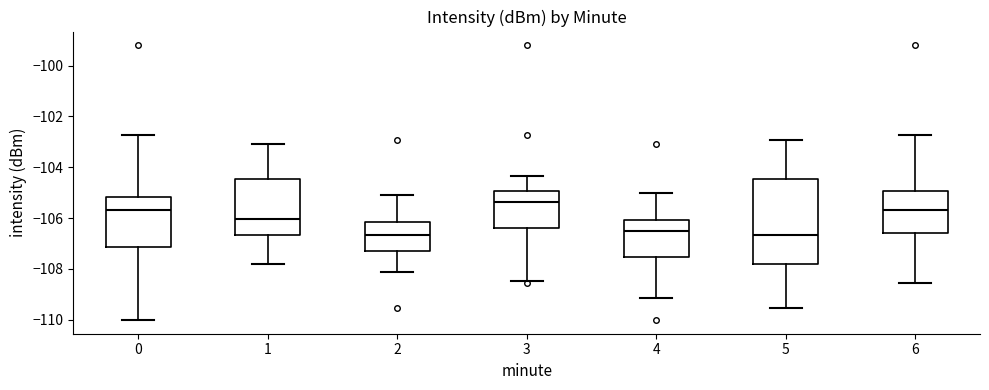

Which box is the tallest, from its lower edge to its upper edge?

5